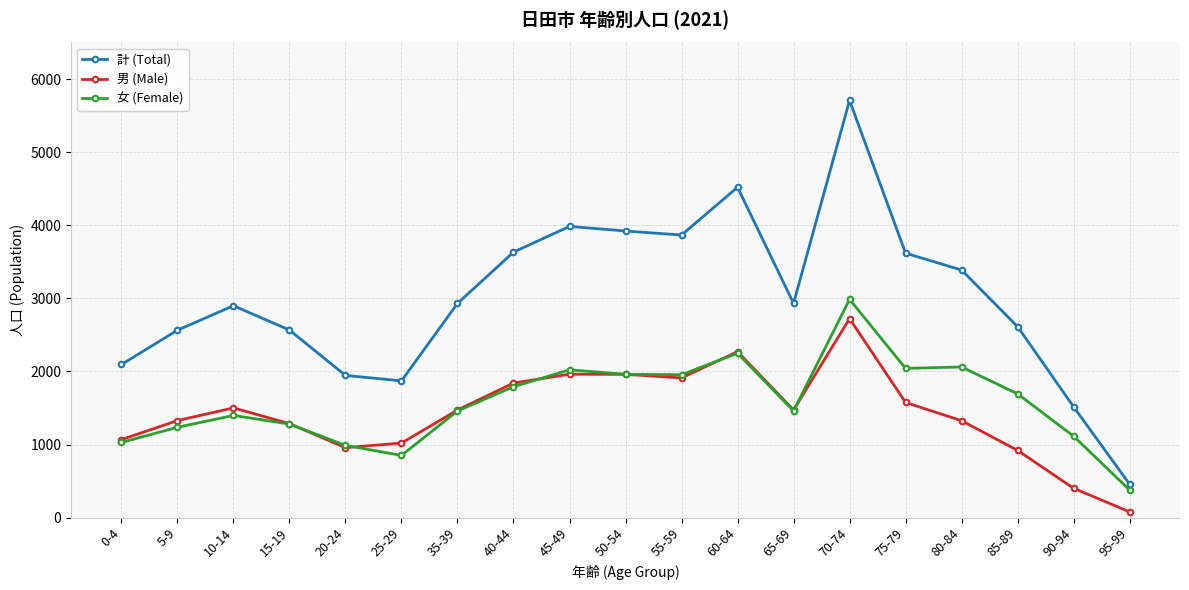

Rank the series at 80-84 from lowest to highest value.

男 (Male), 女 (Female), 計 (Total)